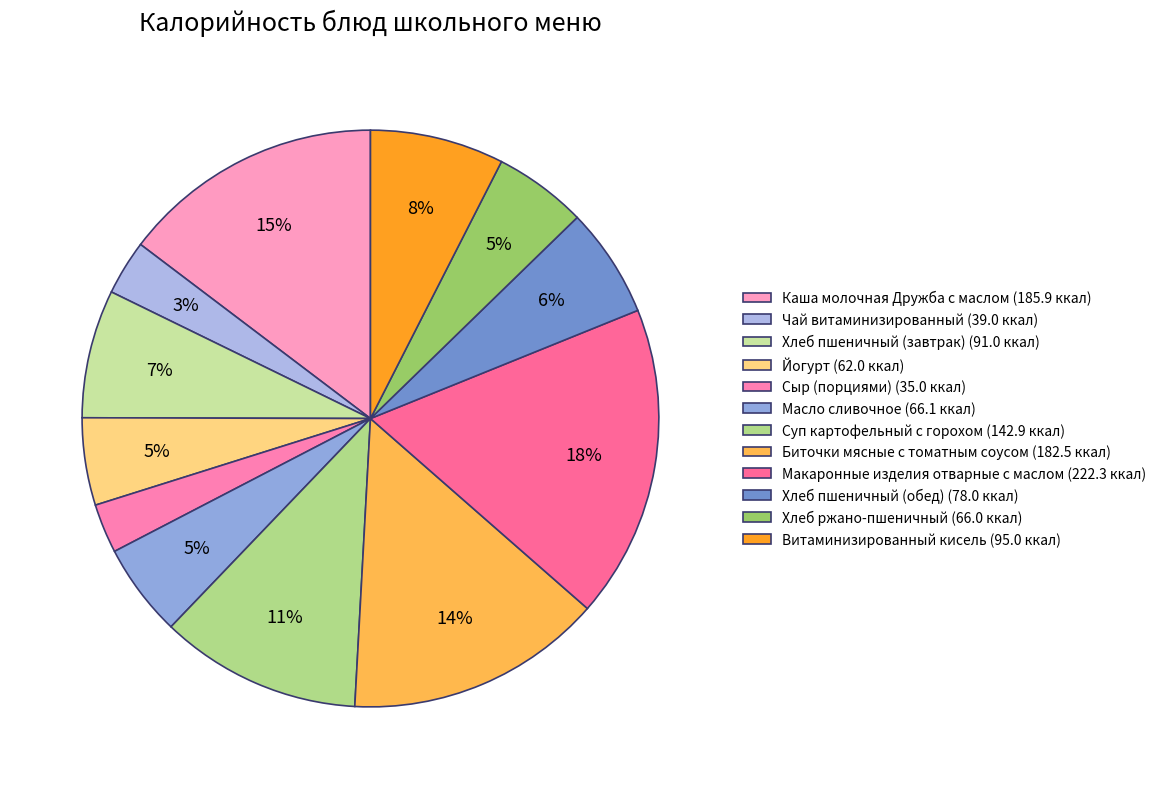

The Биточки мясные с томатным соусом slice represents 21% of the pie. True or false?

False